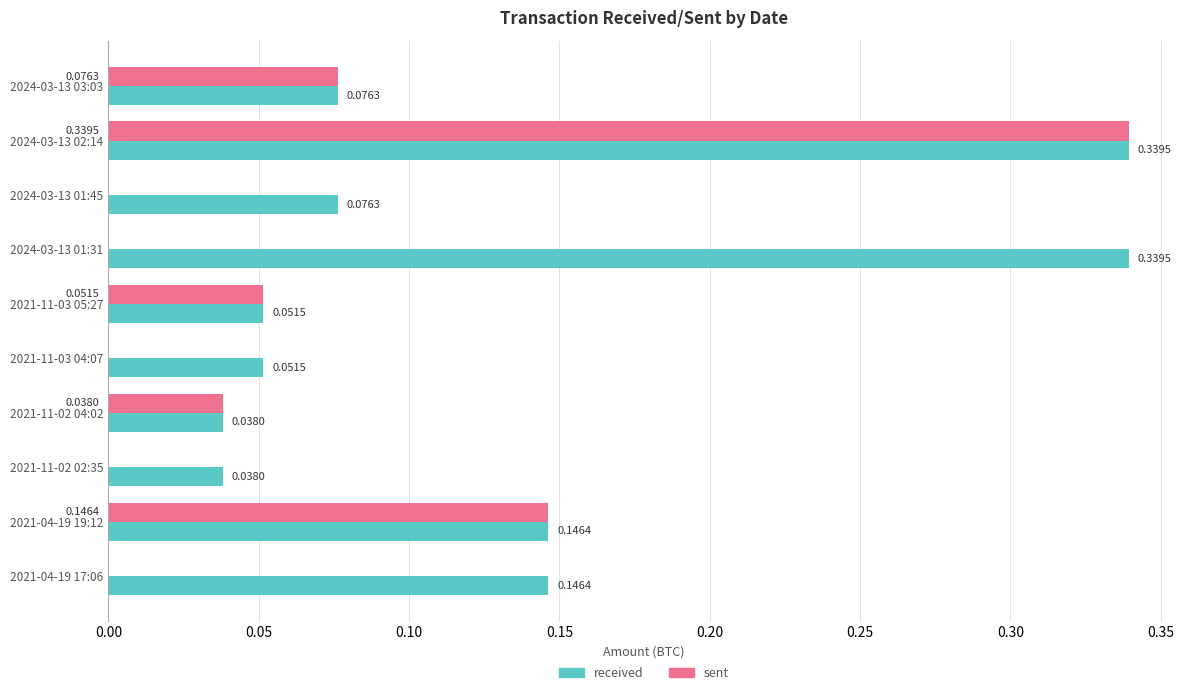

Between 2024-03-13 01:31 and 2021-11-03 04:07, which series saw the biggest shift?

received